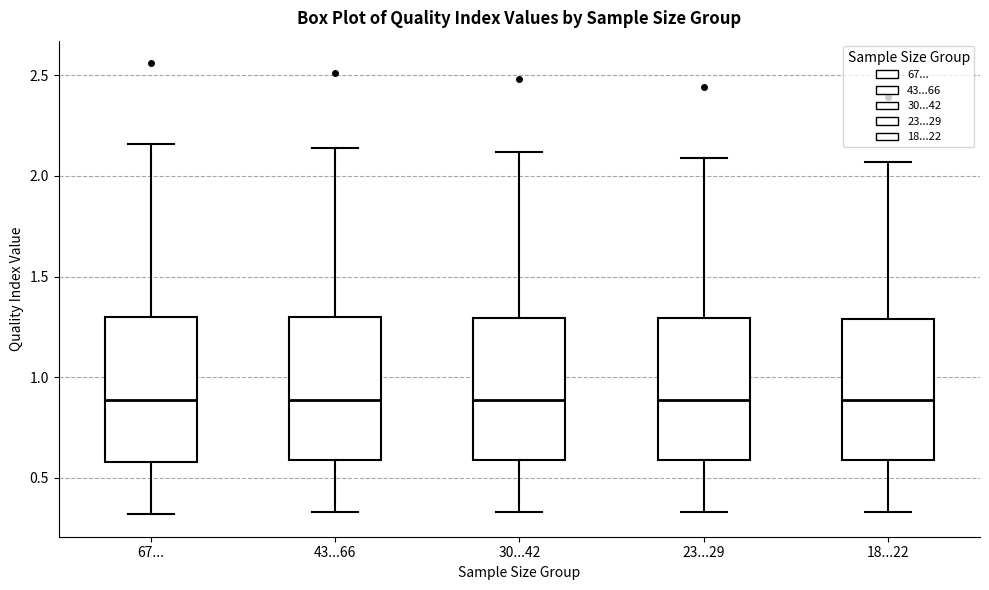

Where does the median line of the box for 30...42 sit on the y-axis? The values are not printed on the chart, so give them approximately, as read against the axis.

0.90